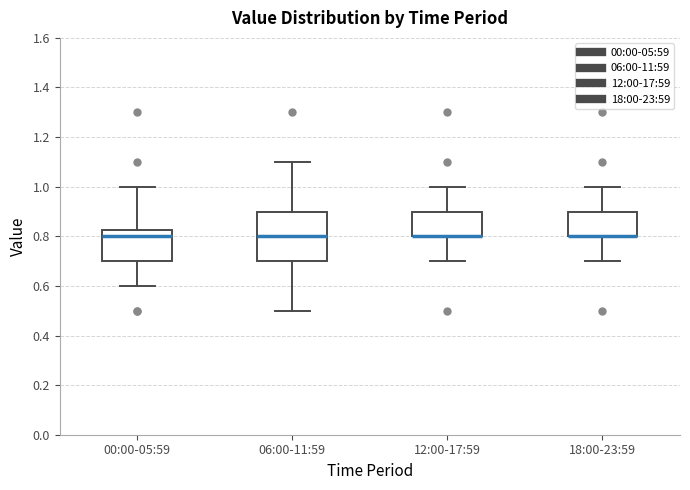

Comparing the boxes themselves (not the whiskers), which one is the tallest?

06:00-11:59